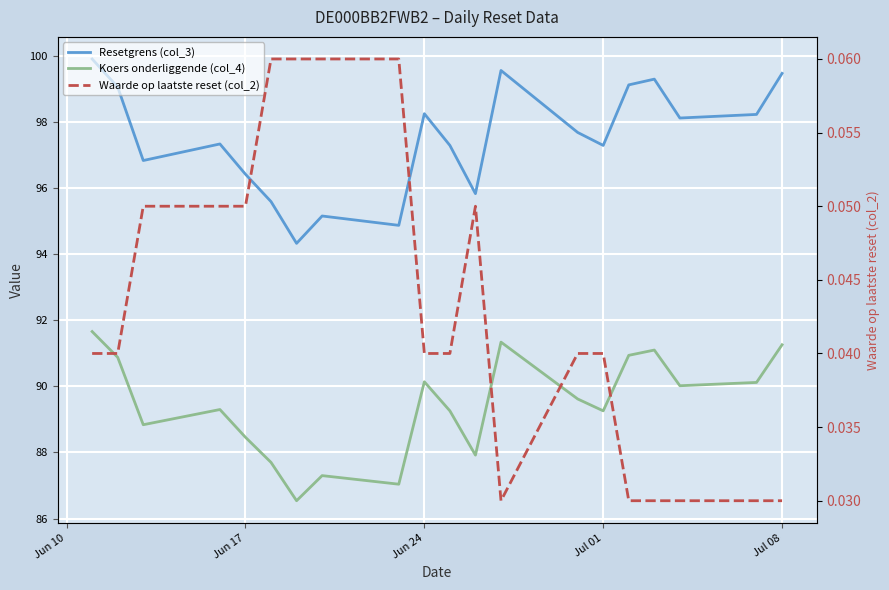

True or false: Koers onderliggende (col_4) has more than 0 points higher than both neighbors.

True